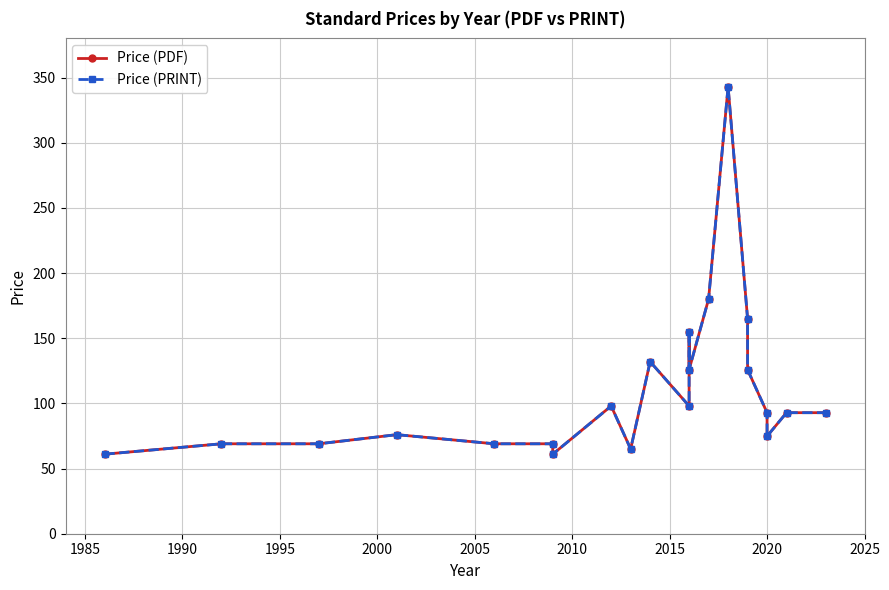

True or false: Price (PDF) has a value of 51.0 at 19.

False